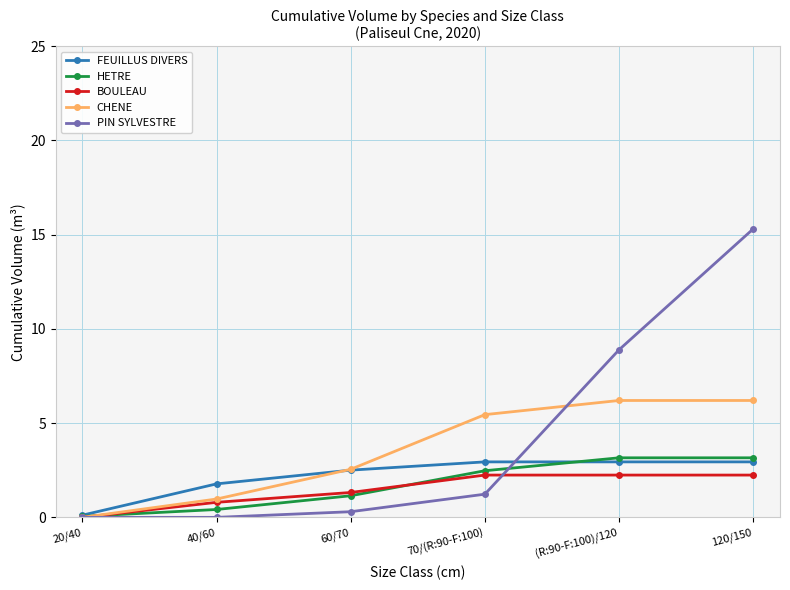

Count the number of categories in the chart.

6